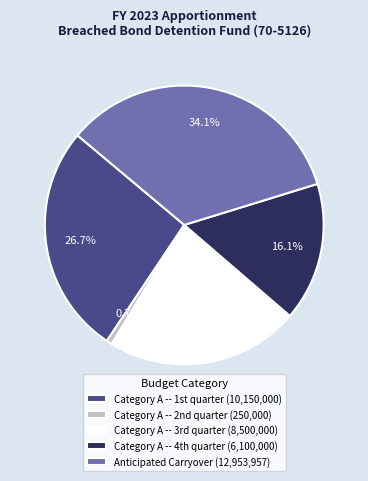

Which slice is the largest?

Anticipated Carryover